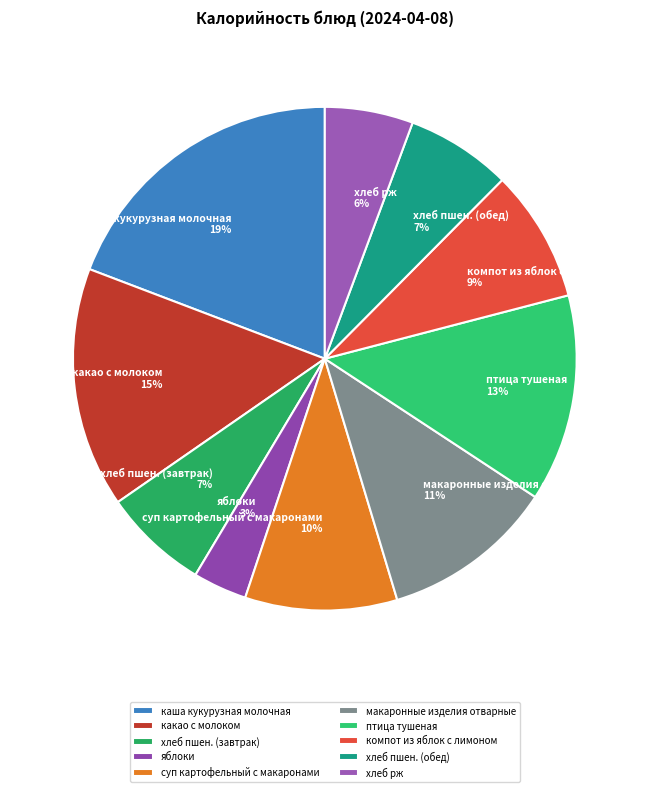

To the nearest percent, what percentage of the pie is яблоки?

3%